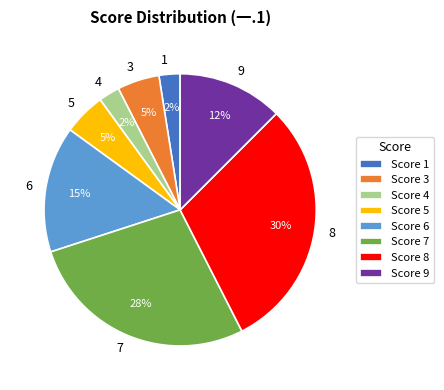

Is there a majority slice in this chart?

No